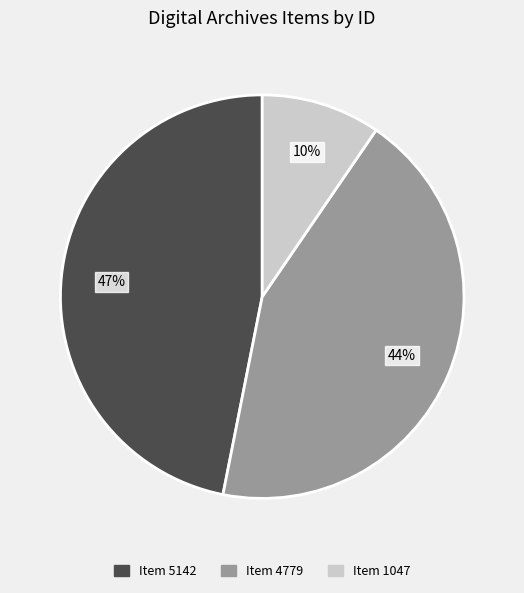

Does any single category account for the majority?

No